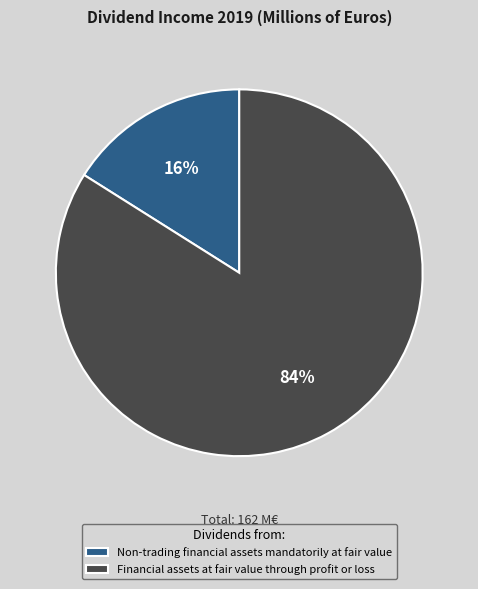

Which slice is the largest?

Financial assets at fair value through profit or loss